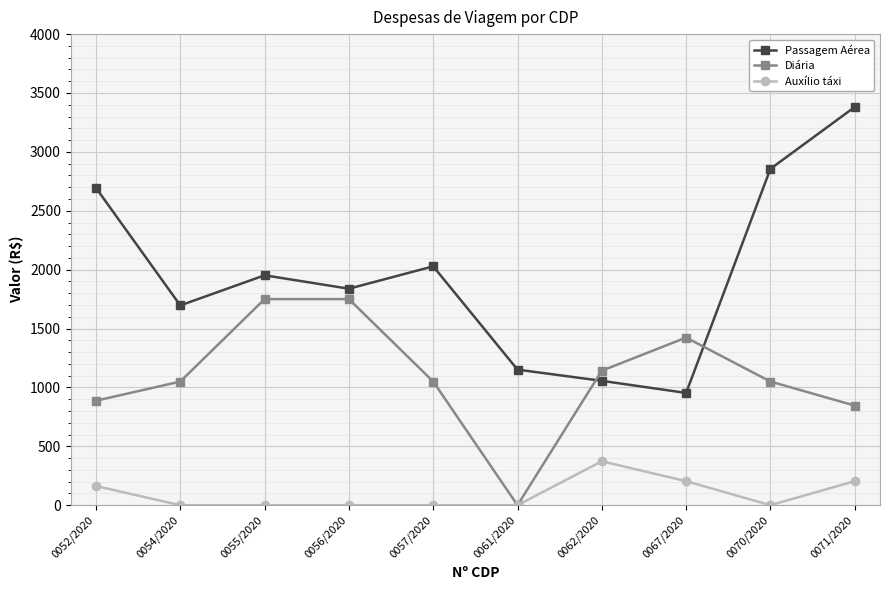

What is the difference between the maximum and minimum values in the Passagem Aérea series?

2427.6